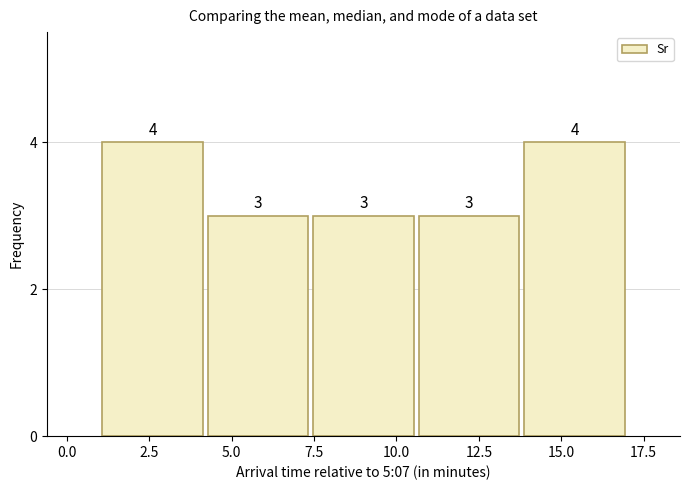

How tall is the bar that spans 7.4 to 10.6 on the x-axis? The bar edges are not printed on the chart, so give them approximately, as read against the axis.

3